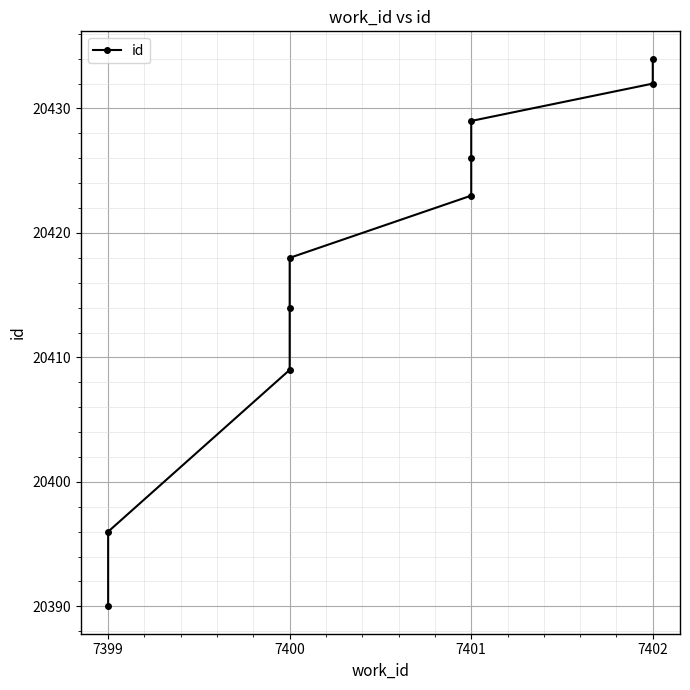

How many data points are less than 20423?

5